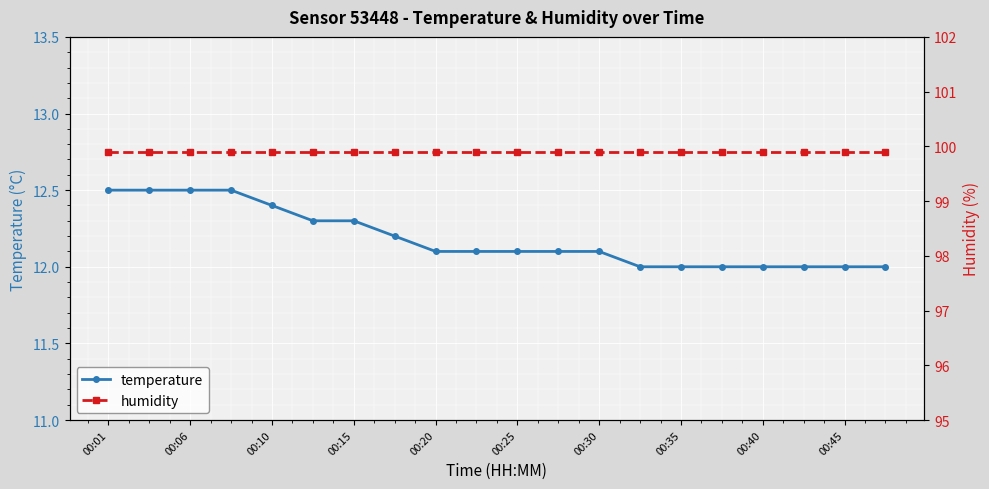

What is the value of the temperature point at the 15th from the left?

12.0